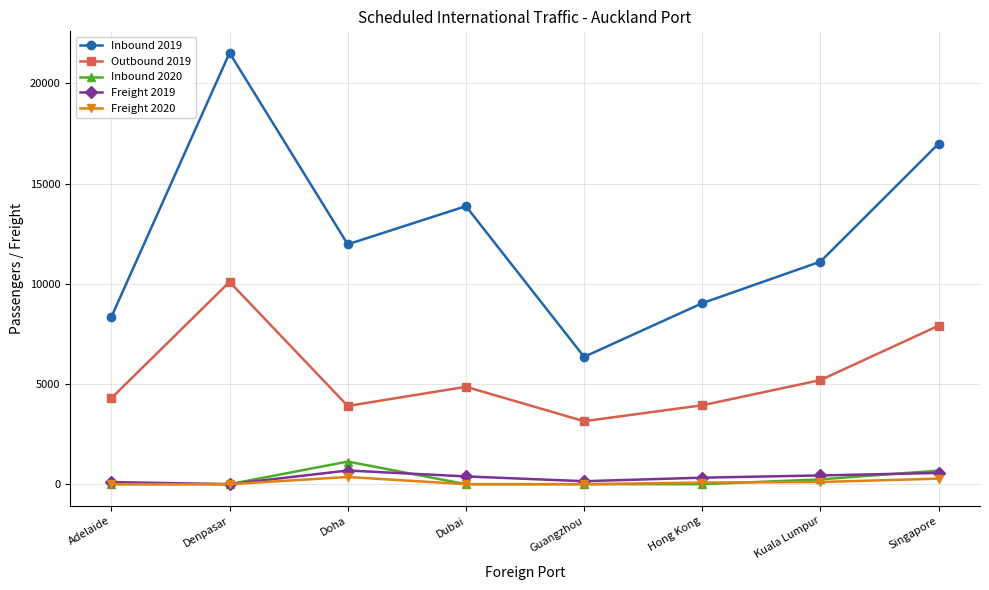

What is the label of the 6th point from the left?

Hong Kong